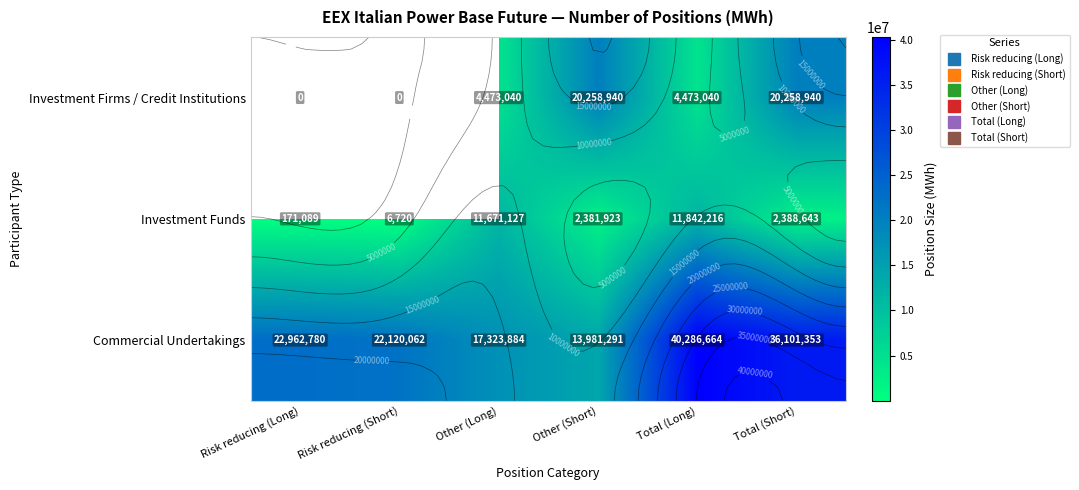

Which label corresponds to the smallest value in the chart?

Risk reducing (Short)